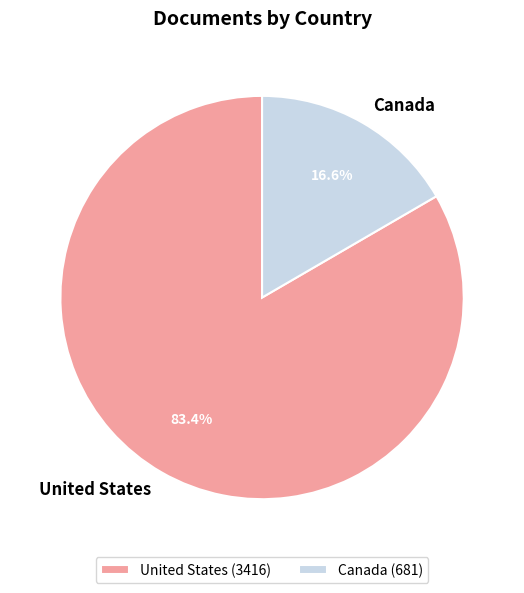

What is the largest slice in the pie chart?

United States